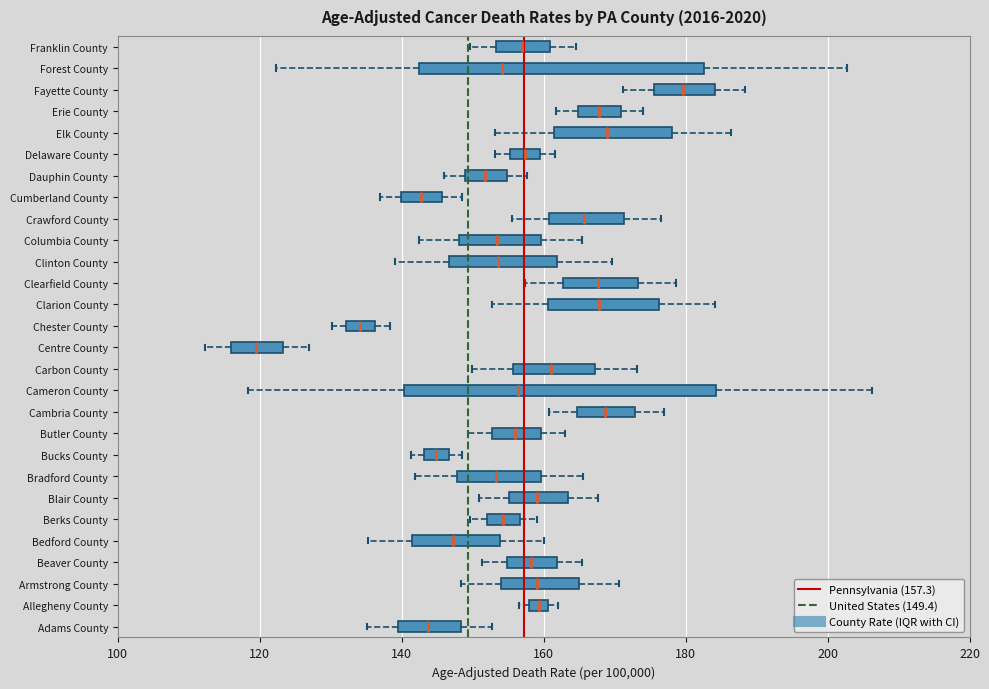

Which box is the widest, from its left edge to its right edge?

Cameron County